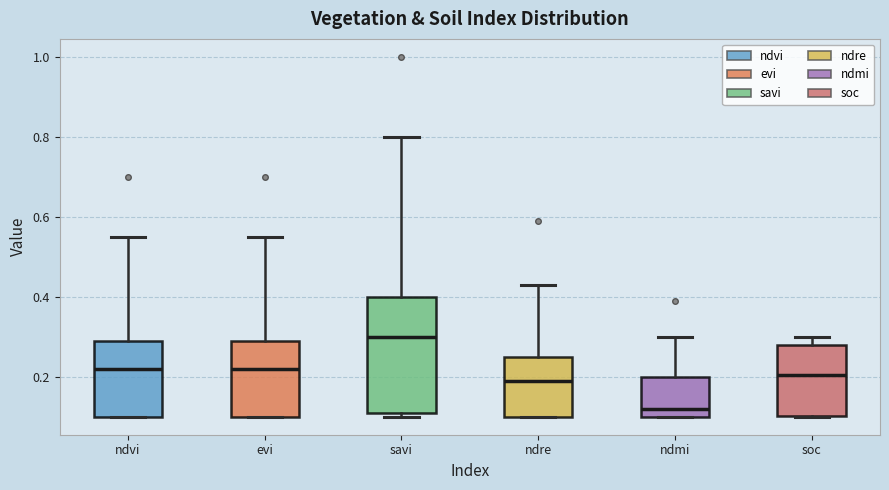

Reading left to right, transcribe this box plot: for each box, give where its median line is, the range the box spans, and where its two whiskers end, as read against the y-axis. The values are not printed on the chart, so give them approximately, as read against the axis.

ndvi: median 0.22, box 0.10 to 0.30, whiskers 0.10 to 0.56
evi: median 0.22, box 0.10 to 0.30, whiskers 0.10 to 0.56
savi: median 0.30, box 0.12 to 0.40, whiskers 0.10 to 0.80
ndre: median 0.20, box 0.10 to 0.26, whiskers 0.10 to 0.44
ndmi: median 0.12, box 0.10 to 0.20, whiskers 0.10 to 0.30
soc: median 0.20, box 0.10 to 0.28, whiskers 0.10 to 0.30